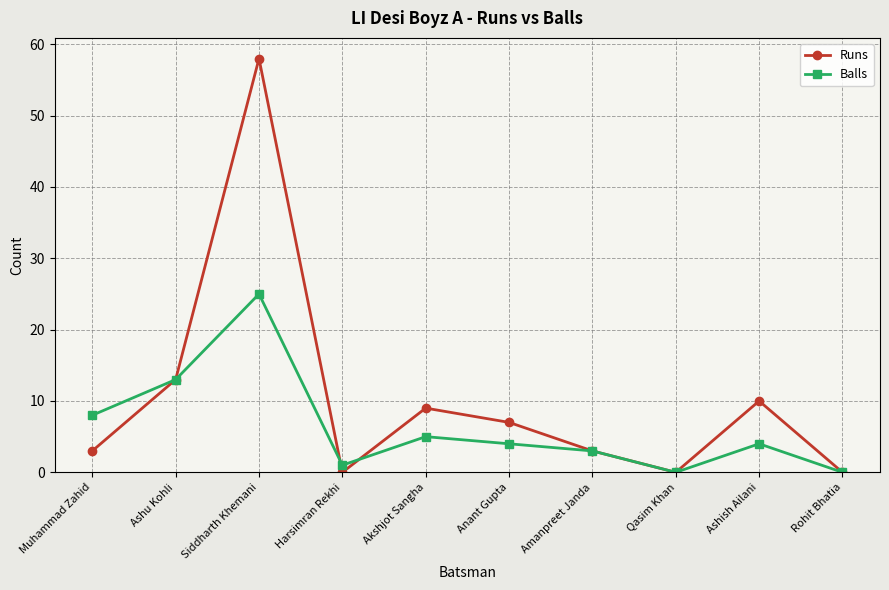

At which label does Balls reach its peak?

Siddharth Khemani